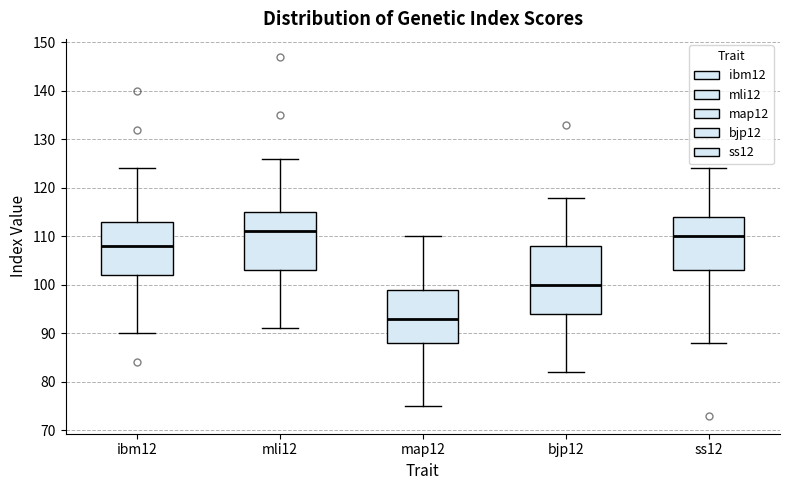

Where is the upper edge of the box for mli12 on the y-axis? The values are not printed on the chart, so give them approximately, as read against the axis.

115